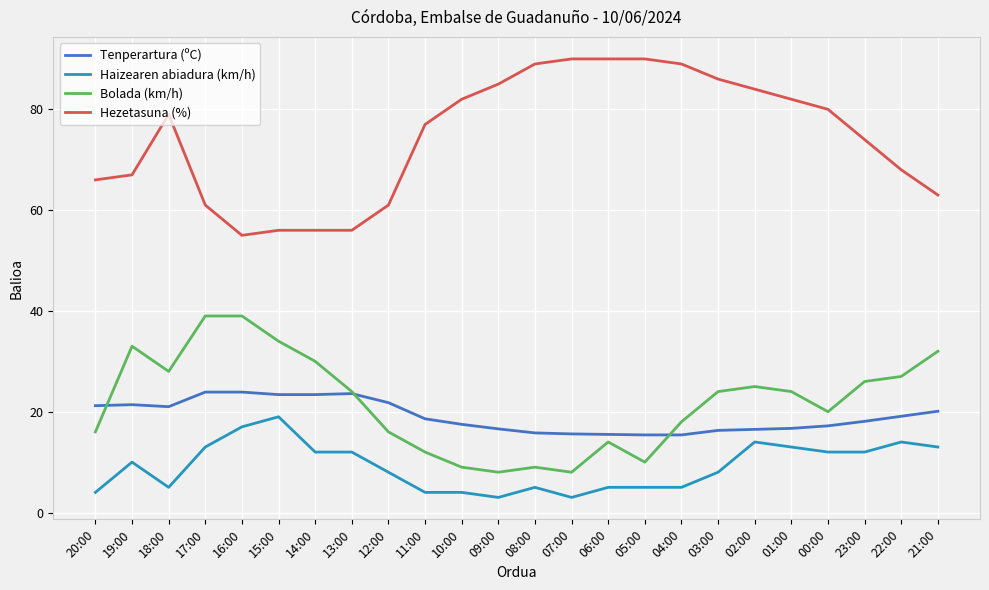

True or false: Haizearen abiadura (km/h) and Bolada (km/h) intersect in this chart.

False